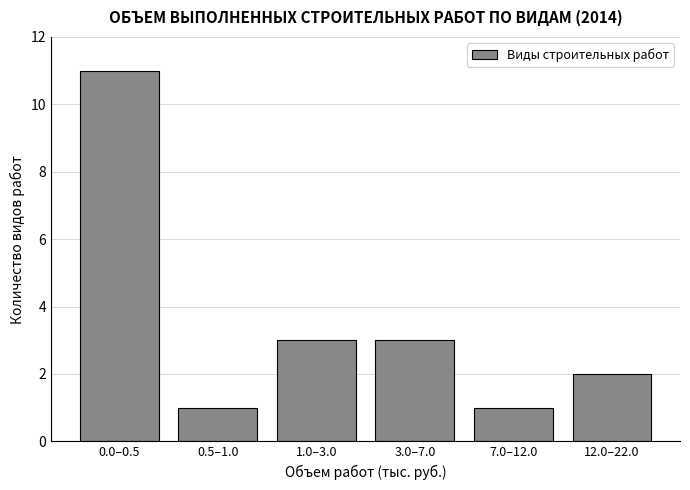

Reading left to right, list all the values displayed in this chart.

0.0–0.5=11	0.5–1.0=1	1.0–3.0=3	3.0–7.0=3	7.0–12.0=1	12.0–22.0=2